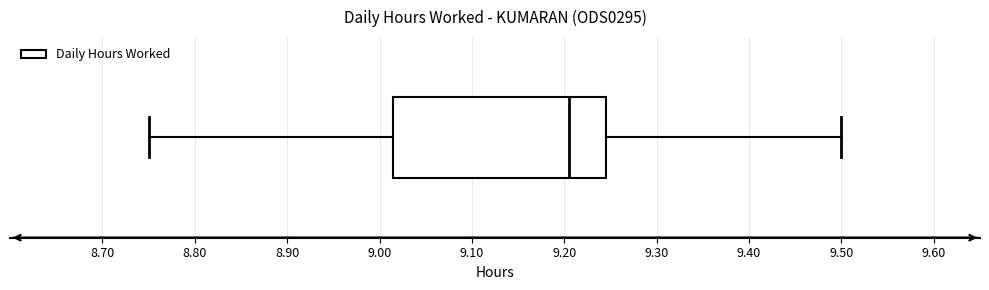

Transcribe this box plot: give where the median line is, the range the box spans, and where the two whiskers end, as read against the x-axis. The values are not printed on the chart, so give them approximately, as read against the axis.

median 9.21, box 9.02 to 9.25, whiskers 8.75 to 9.50